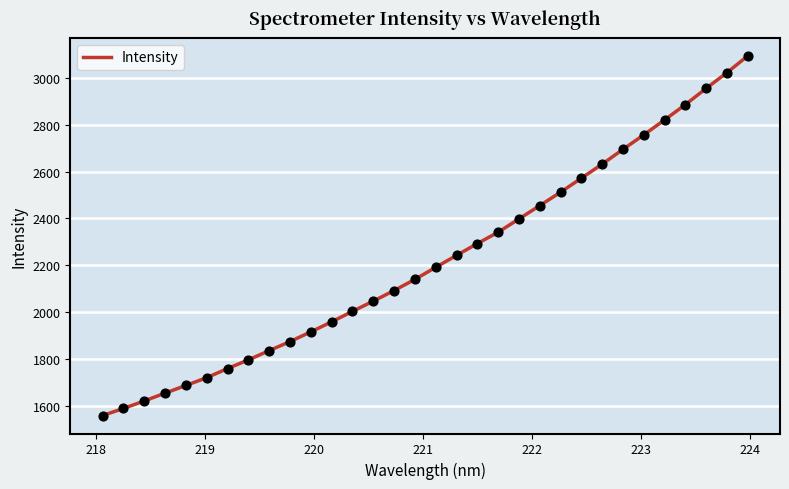

What is the minimum value shown in the chart?

1559.7